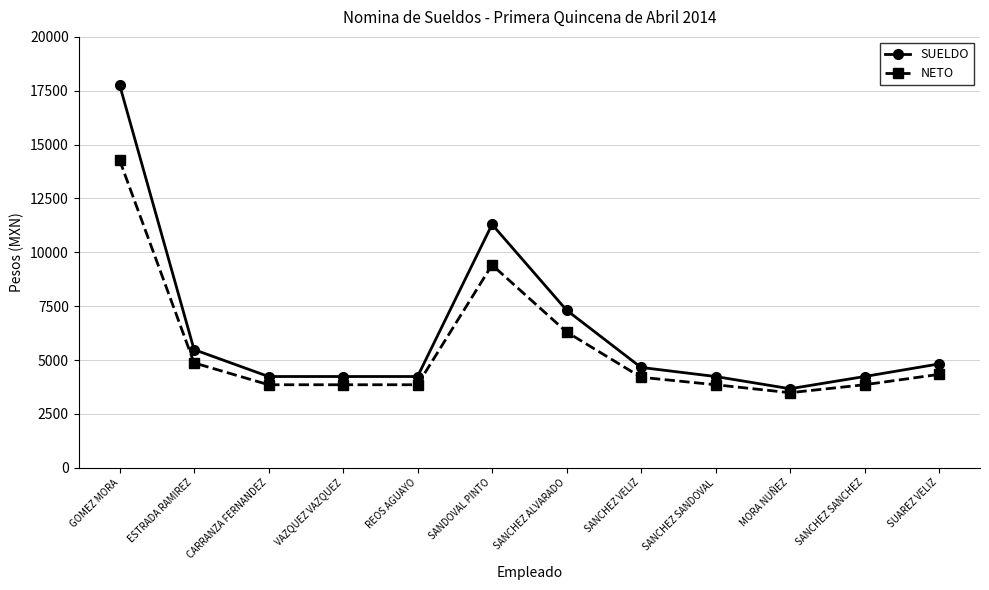

The SUELDO series shows 5483 at ESTRADA RAMIREZ. True or false?

True